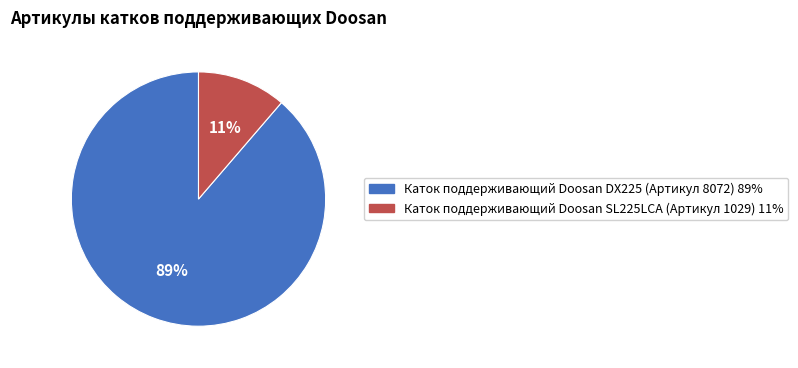

The Каток поддерживающий Doosan SL225LCA (Артикул 1029) slice represents 11% of the pie. True or false?

True